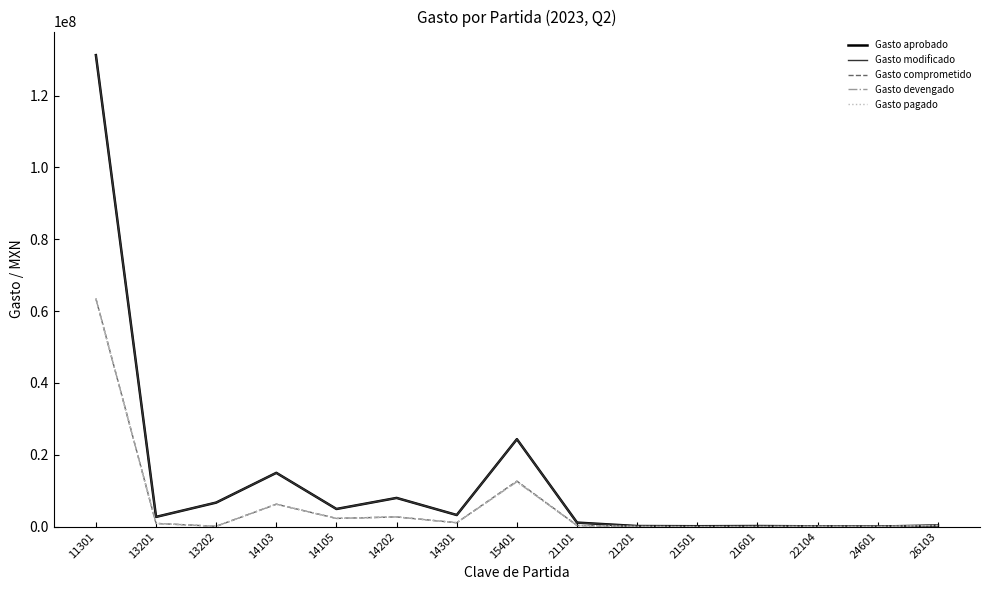

Does the chart display data point markers on the line(s)?

No